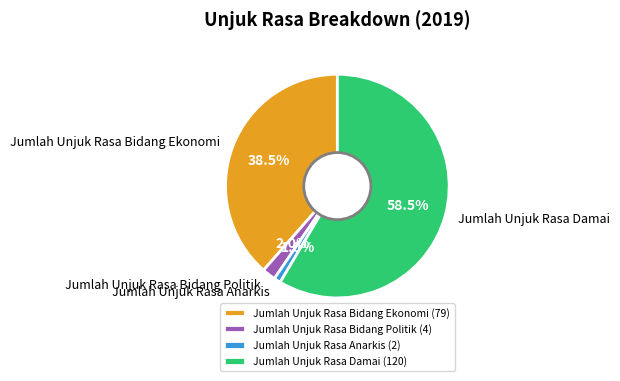

Is it true that Jumlah Unjuk Rasa Anarkis is 11% of the pie?

False